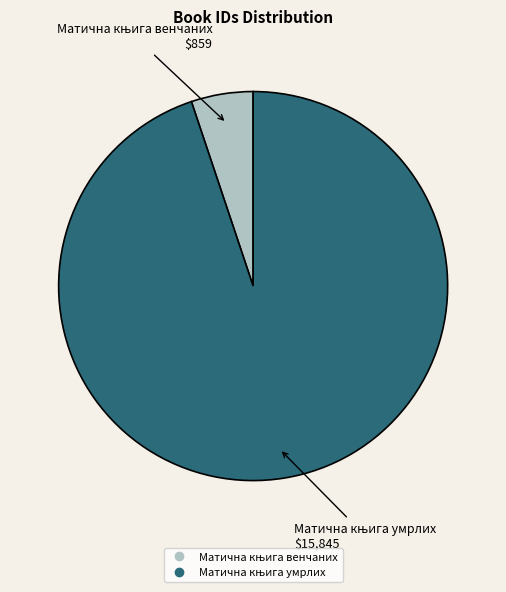

Is there a majority slice in this chart?

Yes